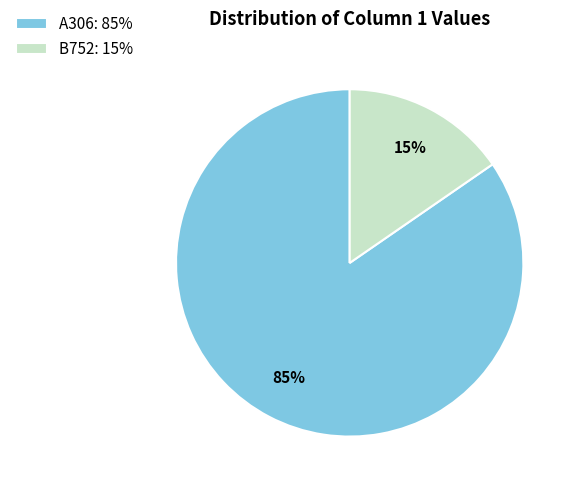

What percentage is the B752 slice, to the nearest percent?

15%